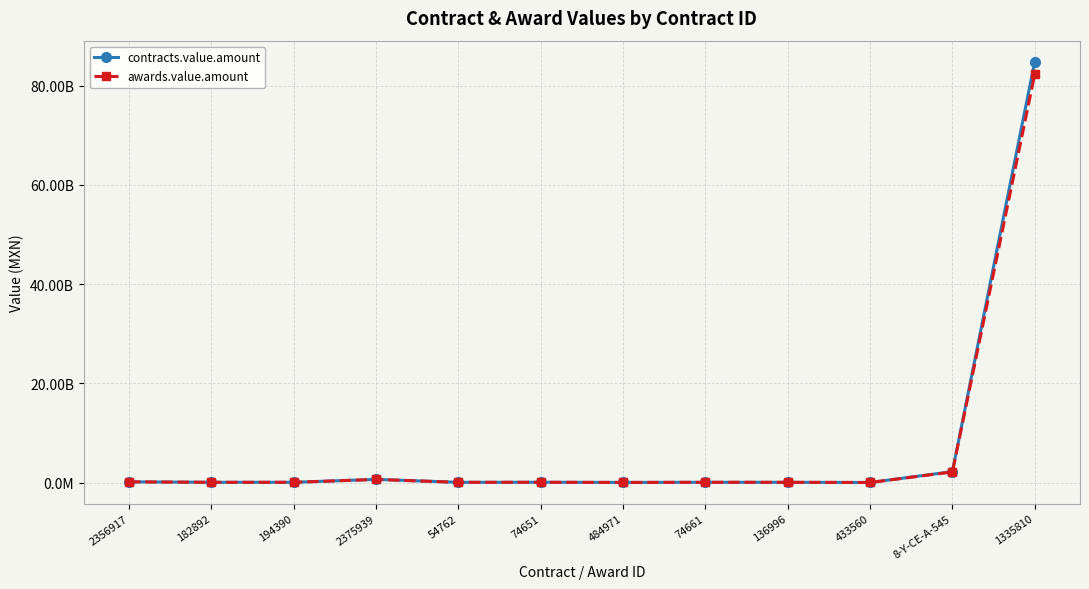

Does the chart have visible grid lines?

Yes